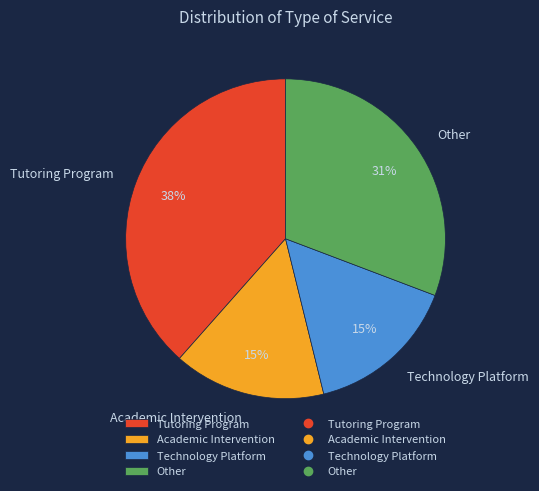

How many slices are in this pie chart?

4